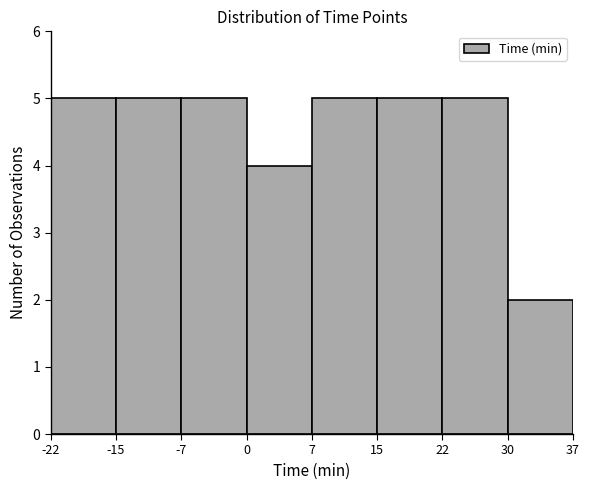

Reading left to right, transcribe this chart: for each bar, give the range it covers on the x-axis and its height. The values are not printed on the chart, so give them approximately, as read against the axis.

-22 to -15: 5
-15 to -7: 5
-7 to 0: 5
0 to 7: 4
7 to 15: 5
15 to 22: 5
22 to 30: 5
30 to 37: 2